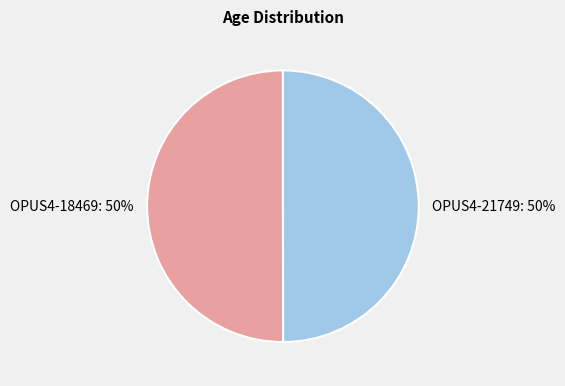

Combined, do OPUS4-18469 and OPUS4-21749 account for over 50%?

Yes